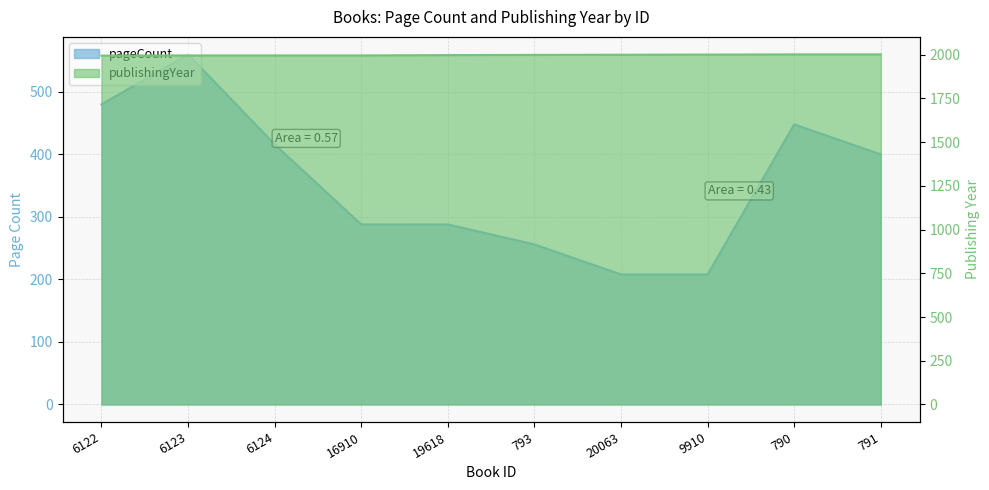

How many lines are shown in the chart?

2